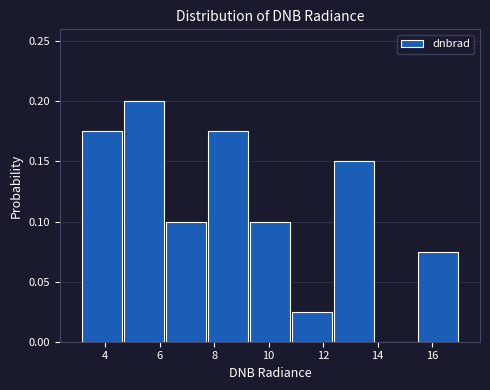

Which range on the x-axis has the tallest bar?

4.6 to 6.2